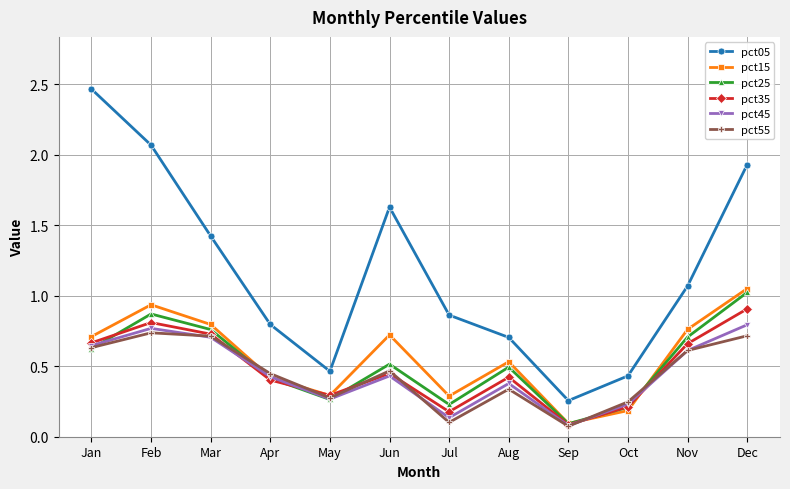

What is the difference between the highest and lowest values at Feb?

1.3